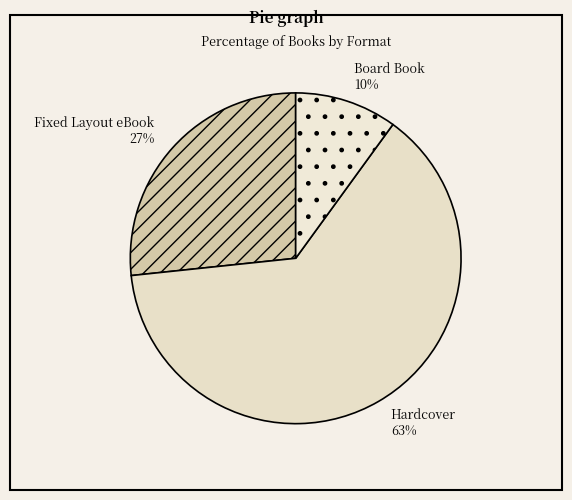

Is it true that Board Book is 10% of the pie?

True